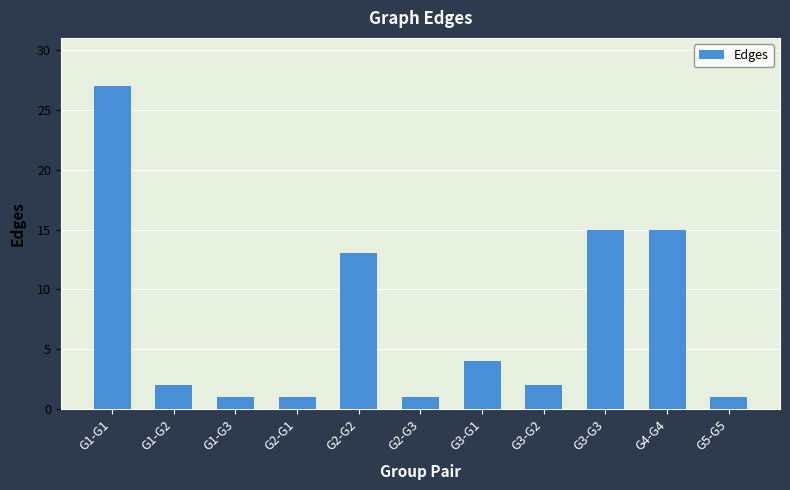

True or false: the data shows 1 at G1-G2.

False